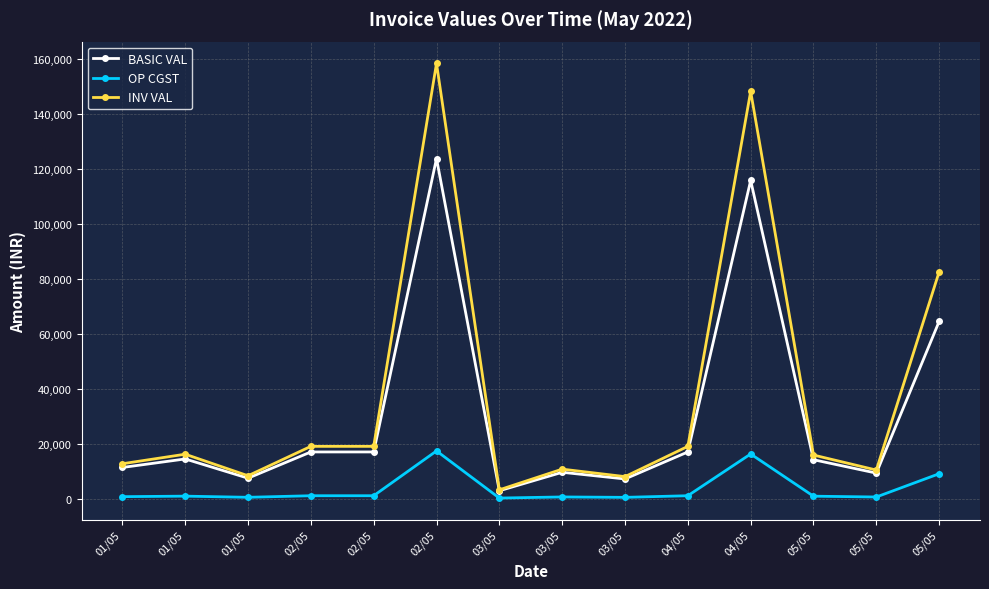

Which has a higher value, 01/05 or 03/05?

01/05